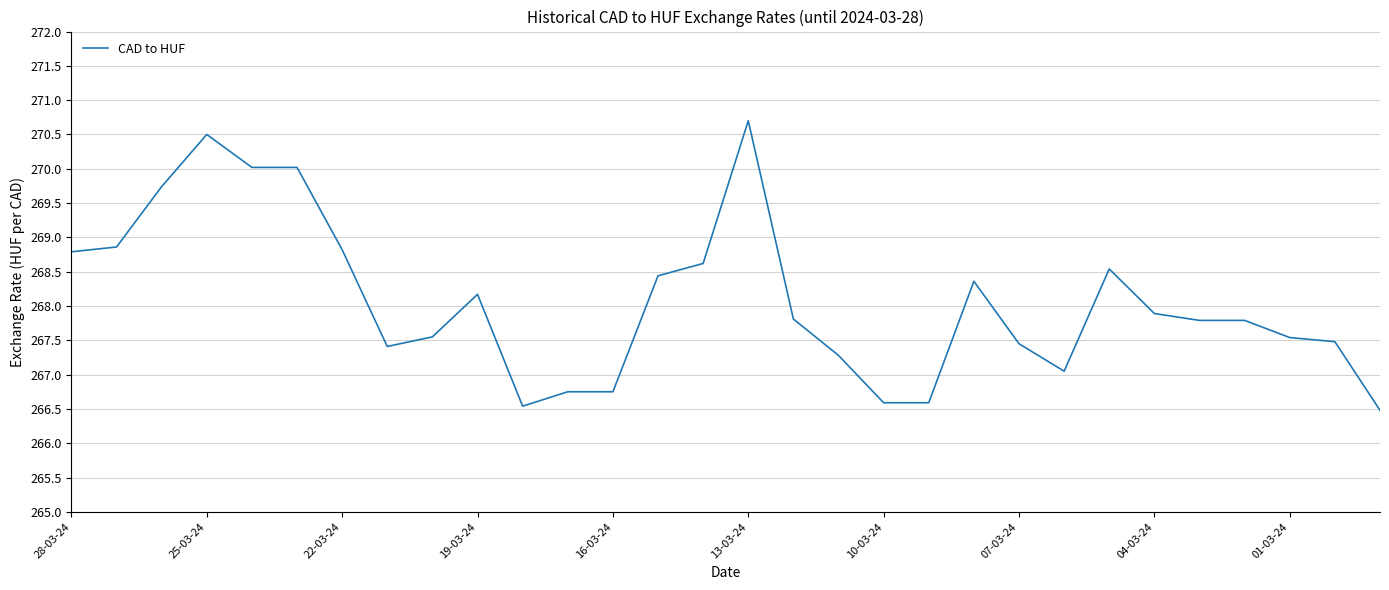

What is the smallest value displayed?

266.5